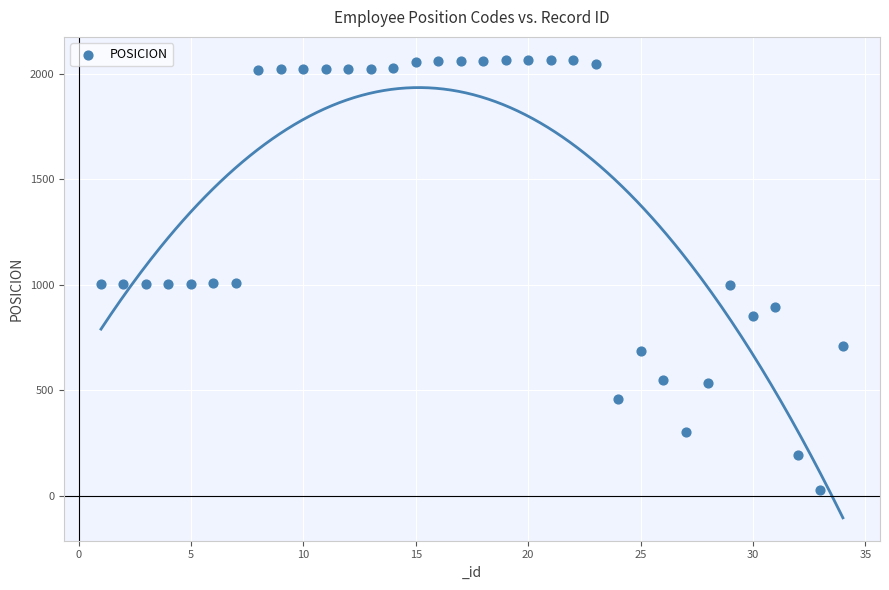

What is the range of Y values (max minus min)?

2039